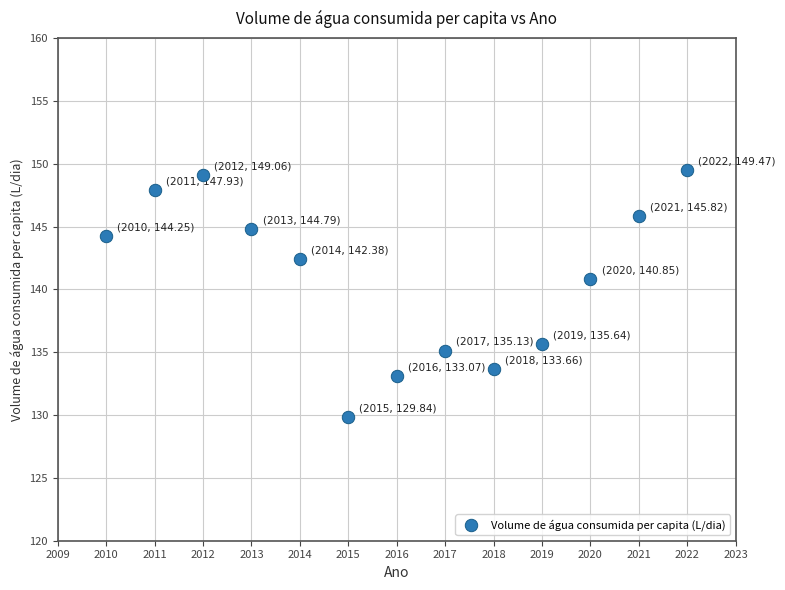

What is the range of X values (max minus min)?

12.0